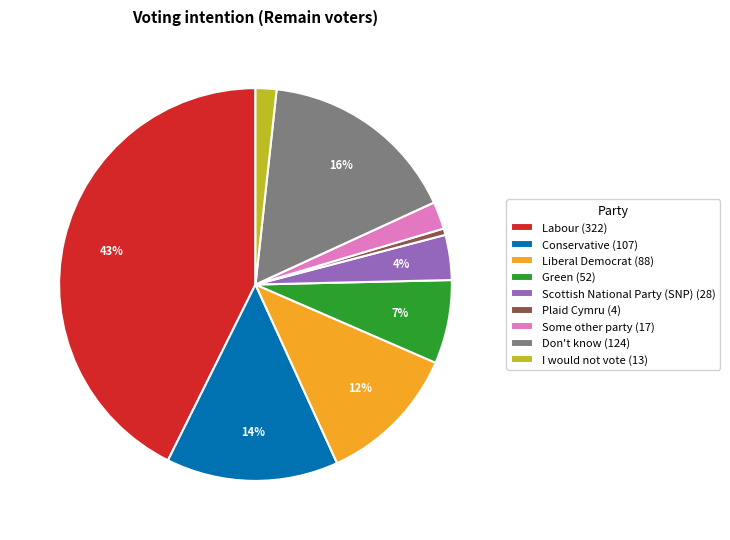

To the nearest percent, what is the combined percentage of Some other party and Conservative?

16%